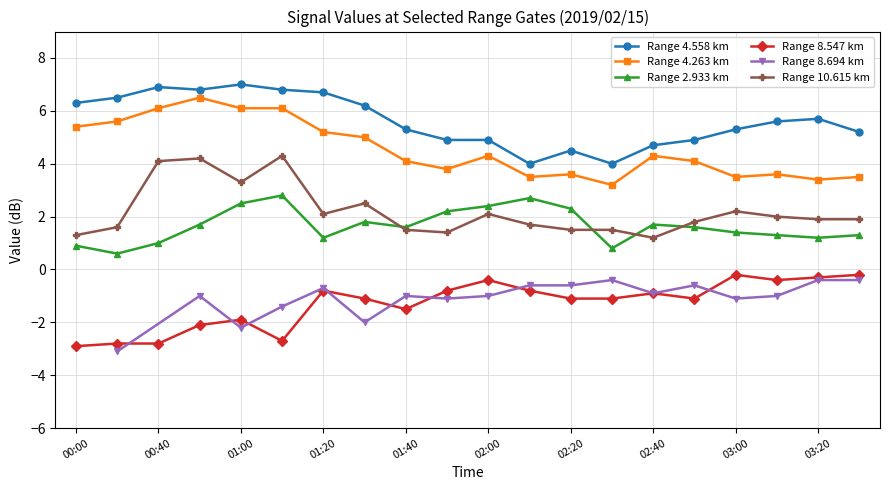

What is the label of the 9th point from the left?

01:40